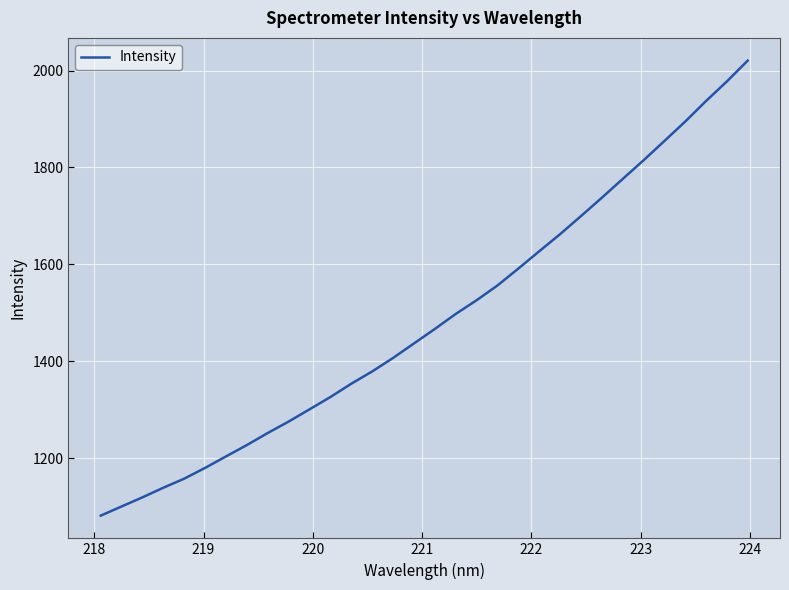

What is the difference between the maximum and minimum values?

939.3